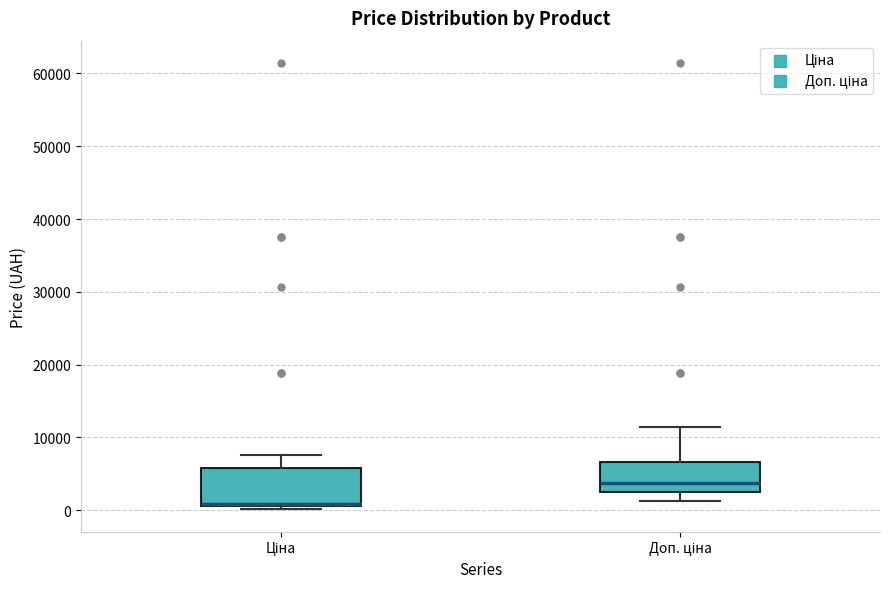

Reading left to right, transcribe this box plot: for each box, give where its median line is, the range the box spans, and where its two whiskers end, as read against the y-axis. The values are not printed on the chart, so give them approximately, as read against the axis.

Ціна: median 1000 (just above the box's lower edge), box 1000 to 6000, whiskers 0 to 8000
Доп. ціна: median 4000, box 2000 to 7000, whiskers 1000 to 11000